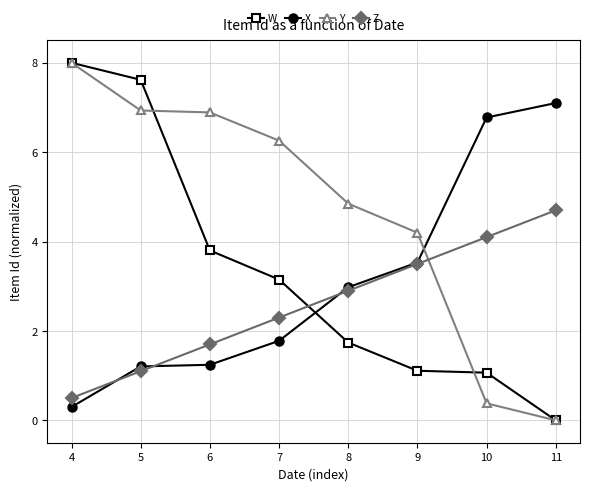

What is the difference between the maximum and minimum values in the X series?

6.8